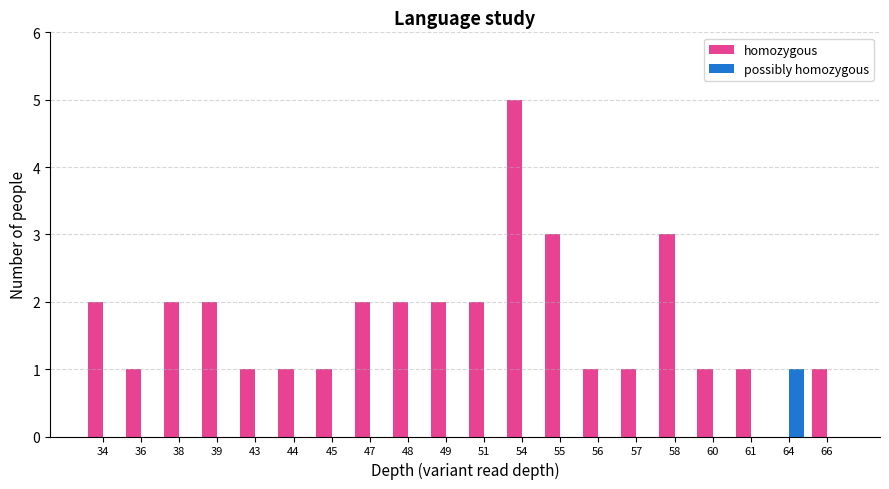

What is the maximum value shown in the chart?

5